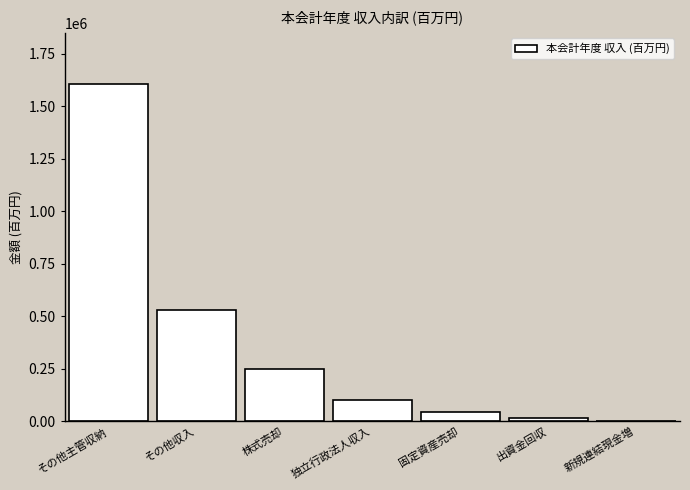

Reading right to left, extract all data points from this chart.

新規連結現金増=200	出資金回収=15257	固定資産売却=42992	独立行政法人収入=99020	株式売却=249465	その他収入=531436	その他主管収納=1607702